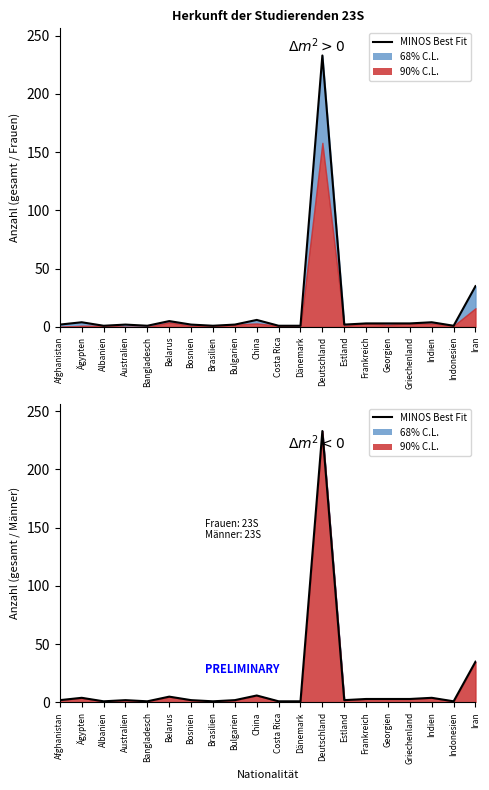

List the labels in order of value, smallest first.

Albanien, Bangladesch, Brasilien, Costa Rica, Dänemark, Indonesien, Afghanistan, Australien, Bosnien, Bulgarien, Estland, Frankreich, Georgien, Griechenland, Ägypten, Indien, Belarus, China, Iran, Deutschland